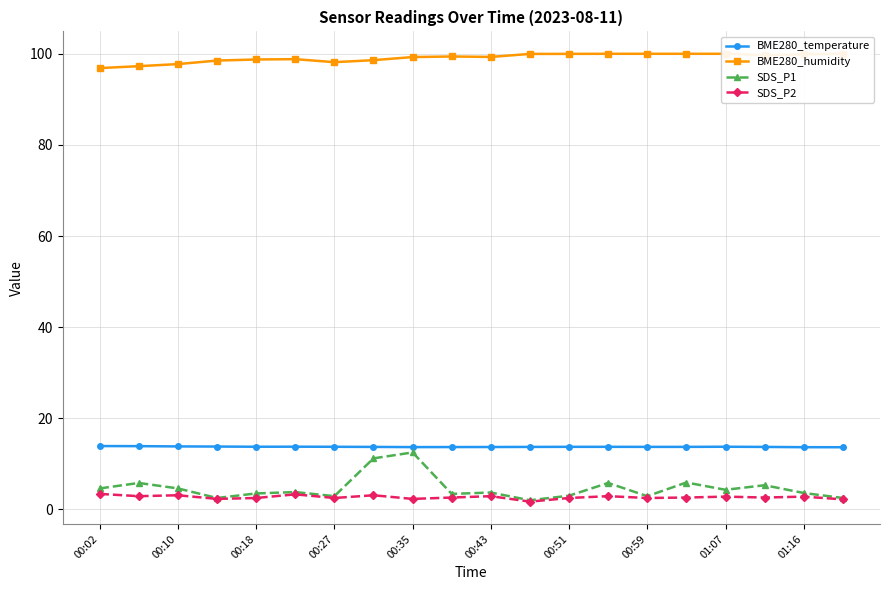

Is it true that BME280_temperature equals 3.3 at 01:16?

False